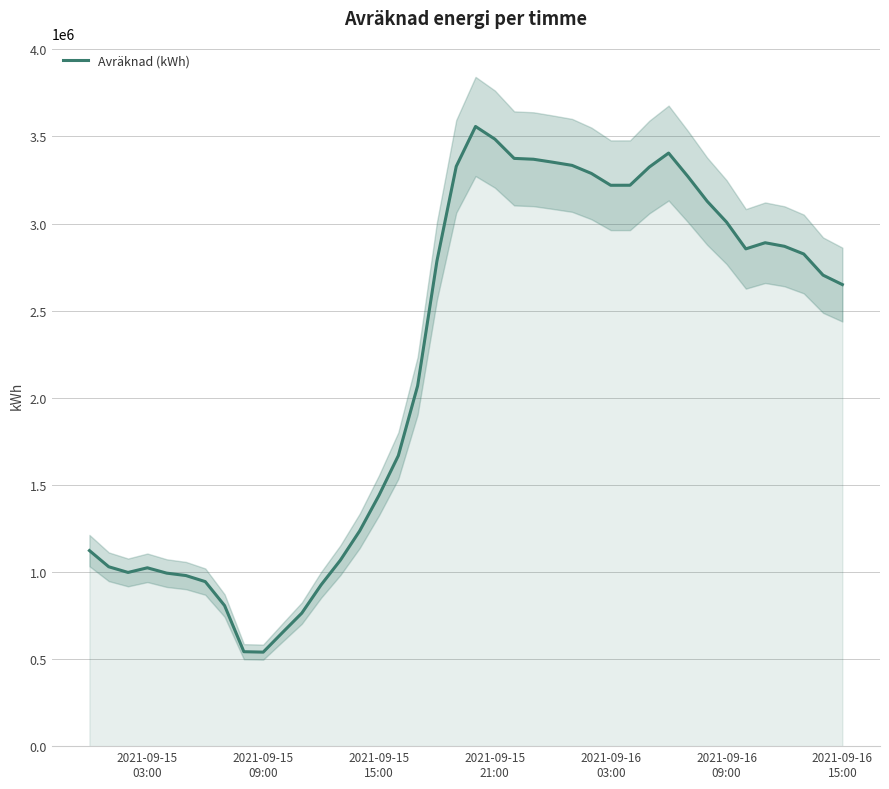

What is the lowest value of the Avräknad (kWh) series?

539682.1